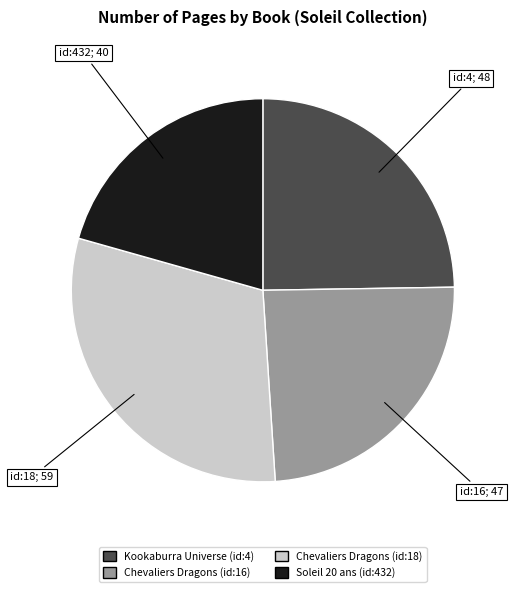

What is the ratio of the value at Soleil 20 ans (id:432) to the value at Kookaburra Universe (id:4)?

0.8